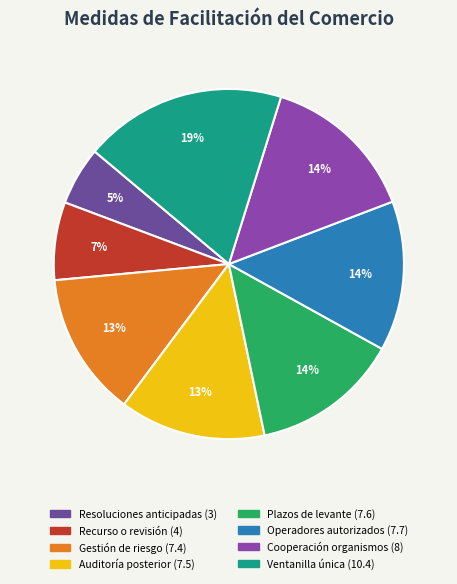

Does any single category account for the majority?

No